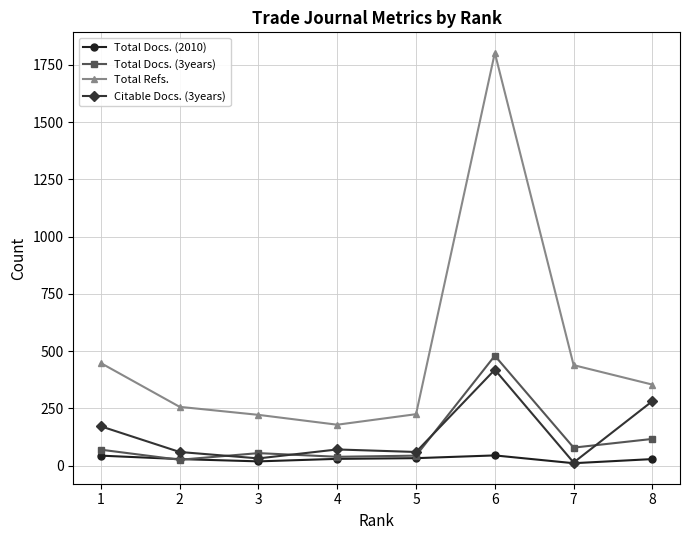

Where is the first local maximum for Total Refs.?

6